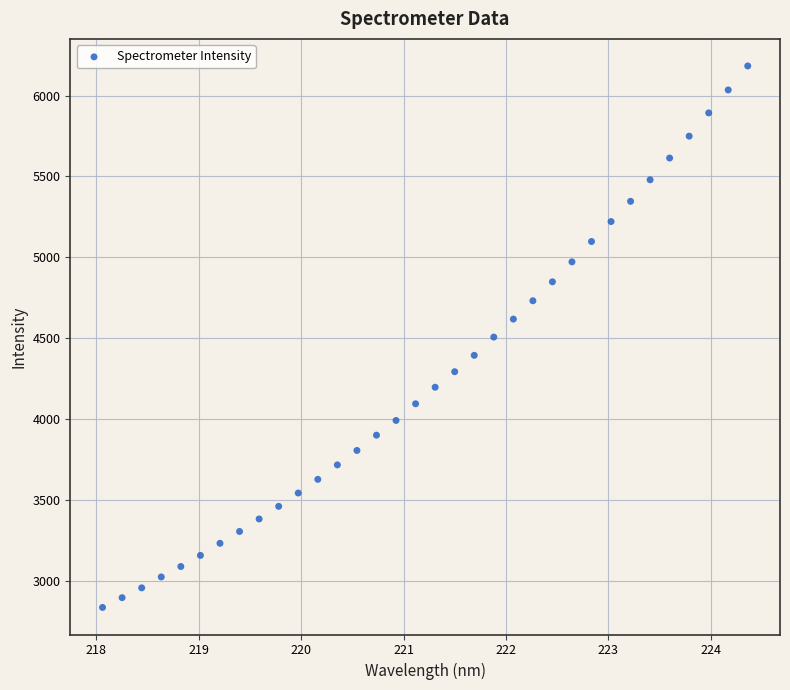

What is the range of X values (max minus min)?

6.3